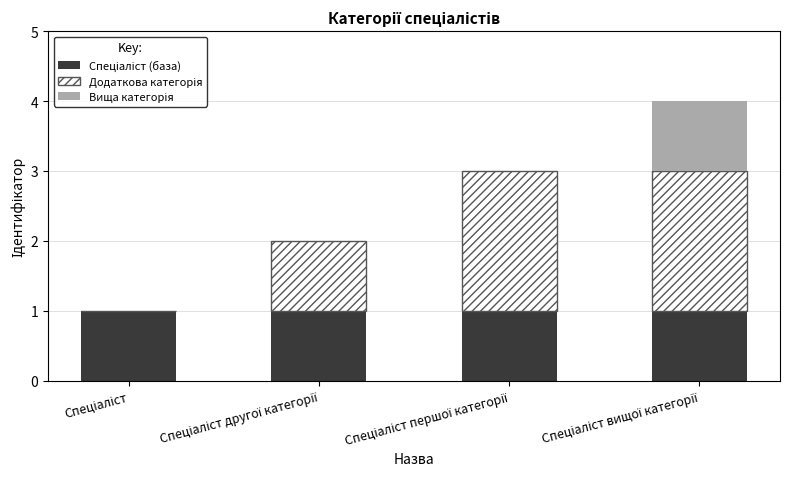

What is the label of the 3rd bar from the left?

Спеціаліст першої категорії